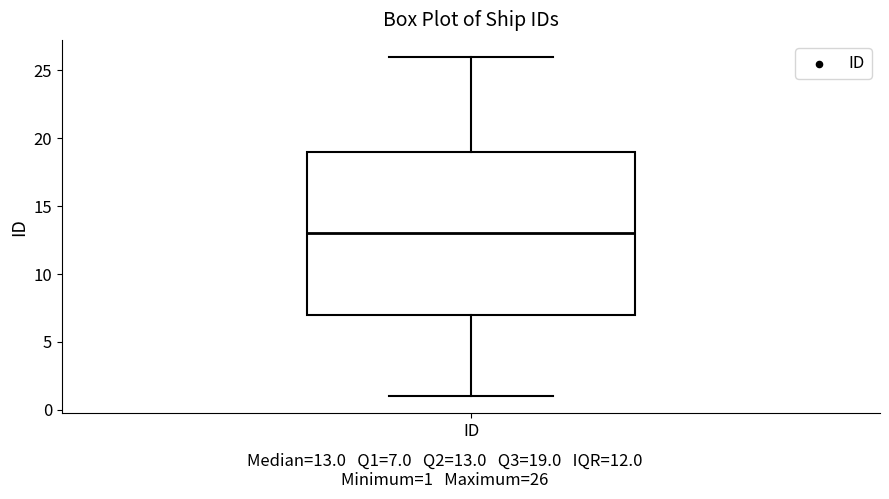

Transcribe this box plot: give where the median line is, the range the box spans, and where the two whiskers end, as read against the y-axis. The values are not printed on the chart, so give them approximately, as read against the axis.

median 13, box 7 to 19, whiskers 1 to 26